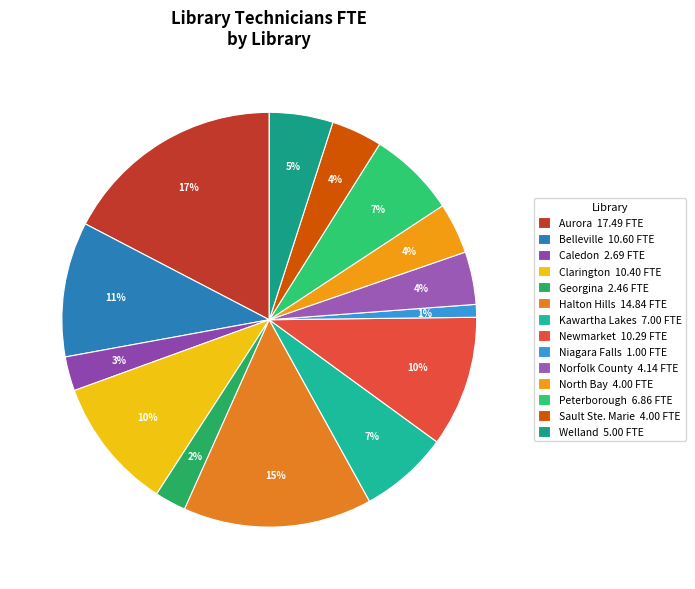

Which slice is the smallest?

Niagara Falls 1.00 FTE